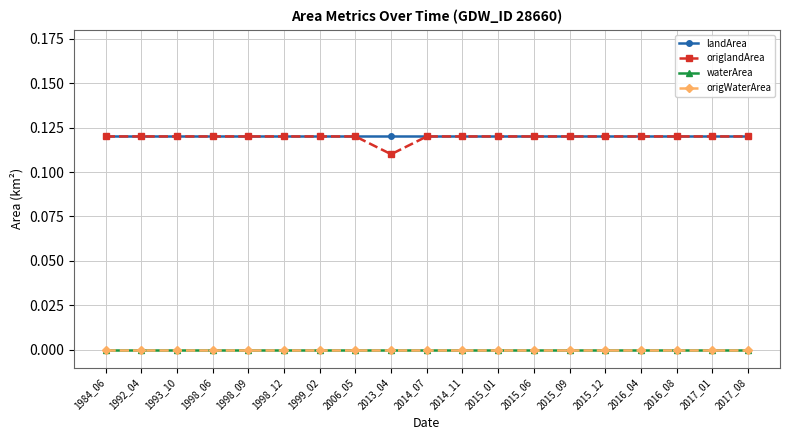

Does the chart have visible grid lines?

Yes